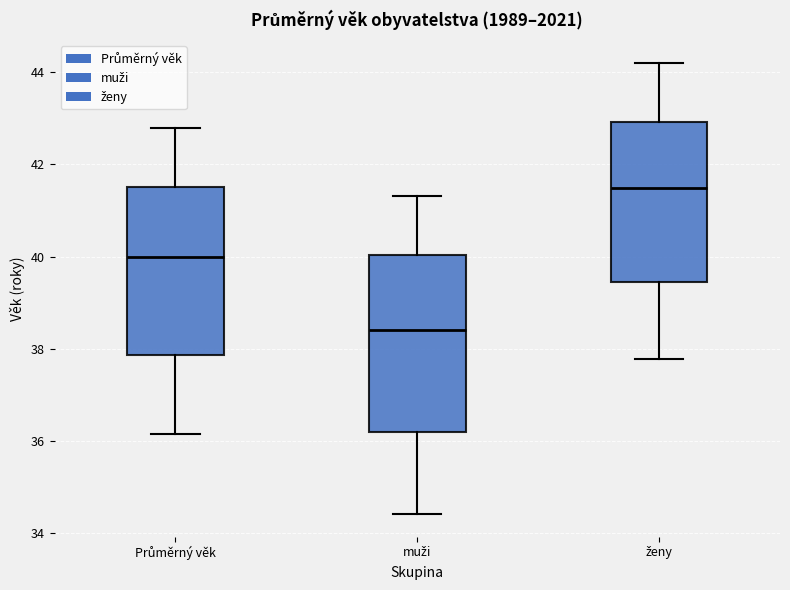

Reading left to right, transcribe this box plot: for each box, give where its median line is, the range the box spans, and where its two whiskers end, as read against the y-axis. The values are not printed on the chart, so give them approximately, as read against the axis.

Průměrný věk: median 40.0, box 37.8 to 41.6, whiskers 36.2 to 42.8
muži: median 38.4, box 36.2 to 40.0, whiskers 34.4 to 41.4
ženy: median 41.4, box 39.4 to 43.0, whiskers 37.8 to 44.2